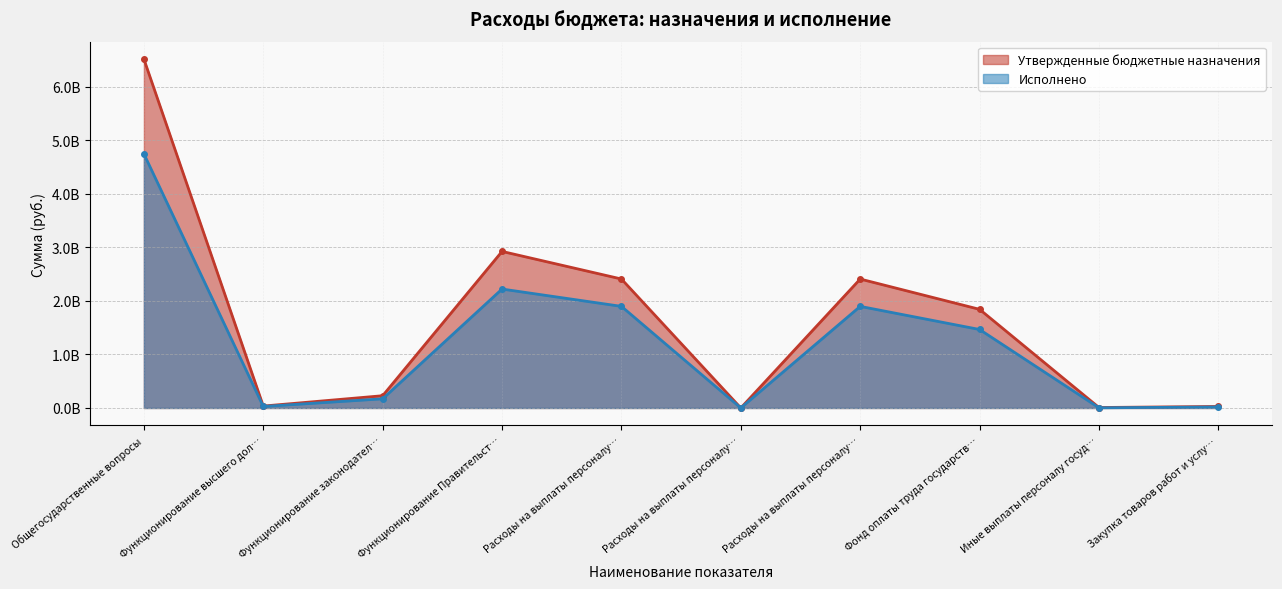

True or false: Утвержденные бюджетные назначения has more than 2 points higher than both neighbors.

False